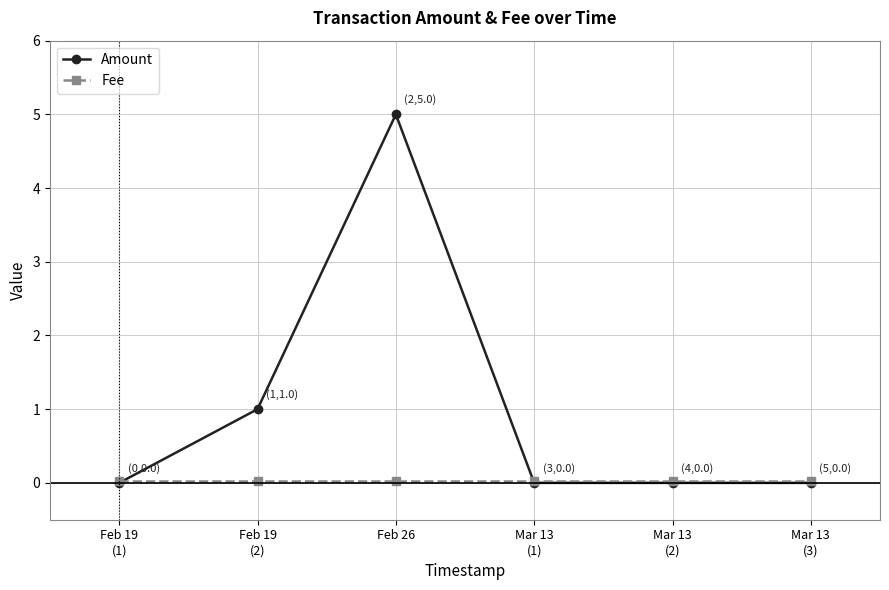

Rank the series by their maximum value, from highest to lowest.

Amount, Fee